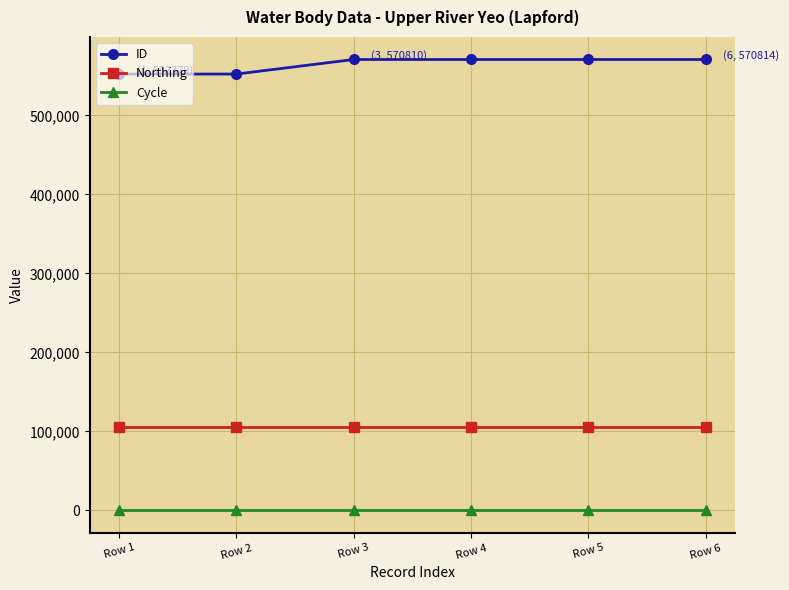

True or false: ID and Northing intersect in this chart.

False